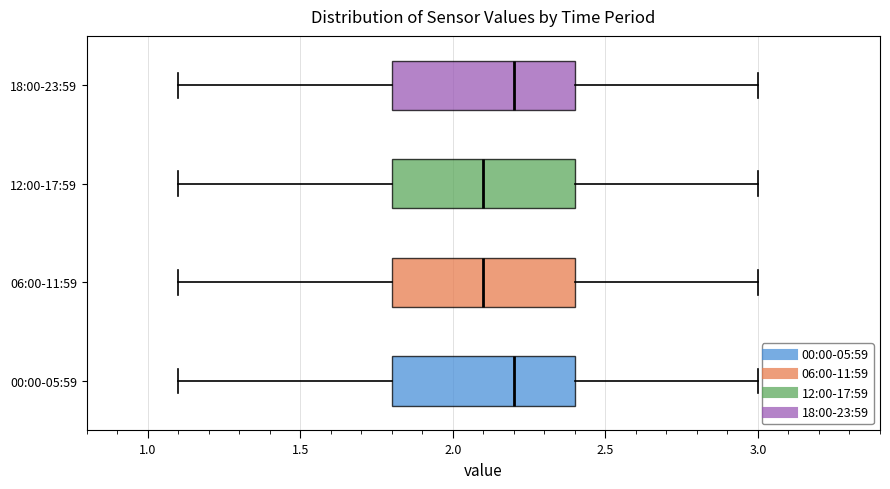

Reading bottom to top, transcribe this box plot: for each box, give where its median line is, the range the box spans, and where its two whiskers end, as read against the x-axis. The values are not printed on the chart, so give them approximately, as read against the axis.

00:00-05:59: median 2.2, box 1.8 to 2.4, whiskers 1.1 to 3.0
06:00-11:59: median 2.1, box 1.8 to 2.4, whiskers 1.1 to 3.0
12:00-17:59: median 2.1, box 1.8 to 2.4, whiskers 1.1 to 3.0
18:00-23:59: median 2.2, box 1.8 to 2.4, whiskers 1.1 to 3.0